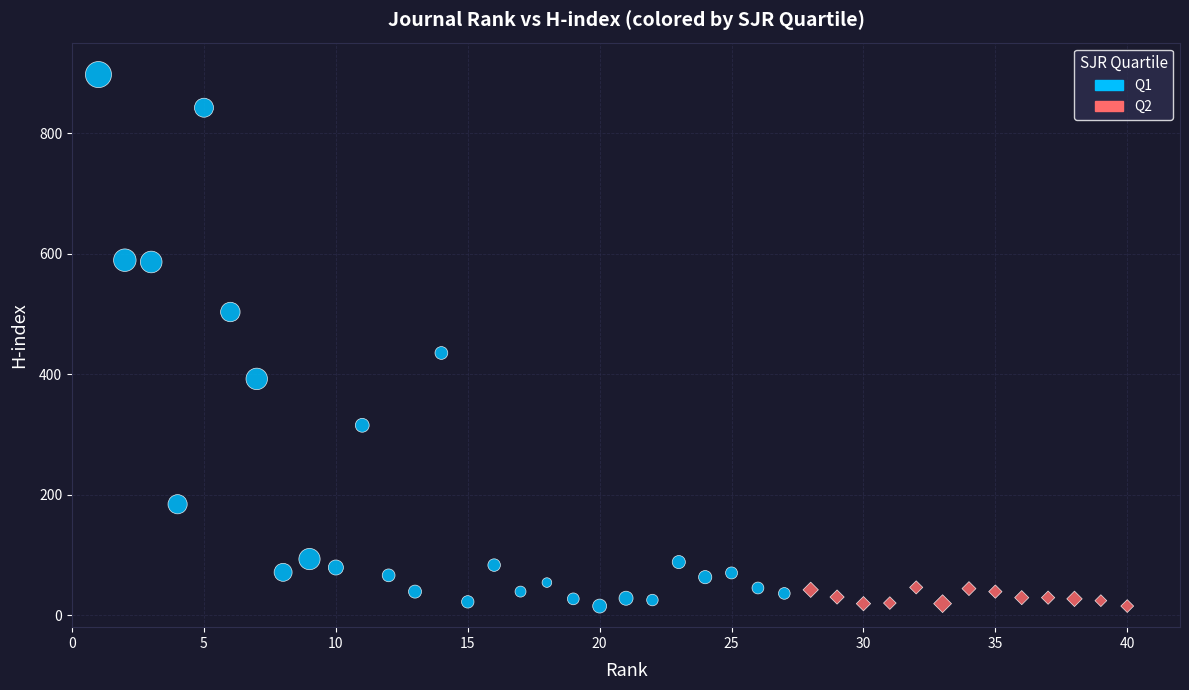

Which series has the widest spread of Y values?

Q1